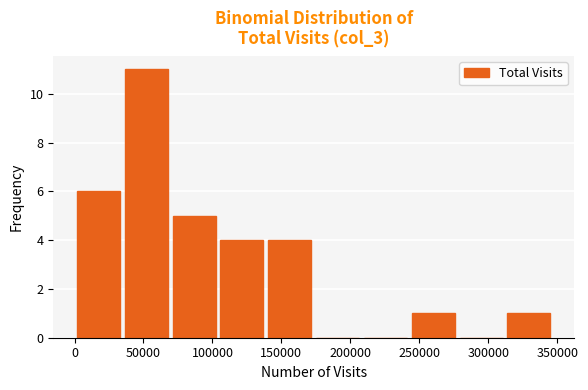

Over which range of the x-axis is the bar tallest?

35000 to 70000